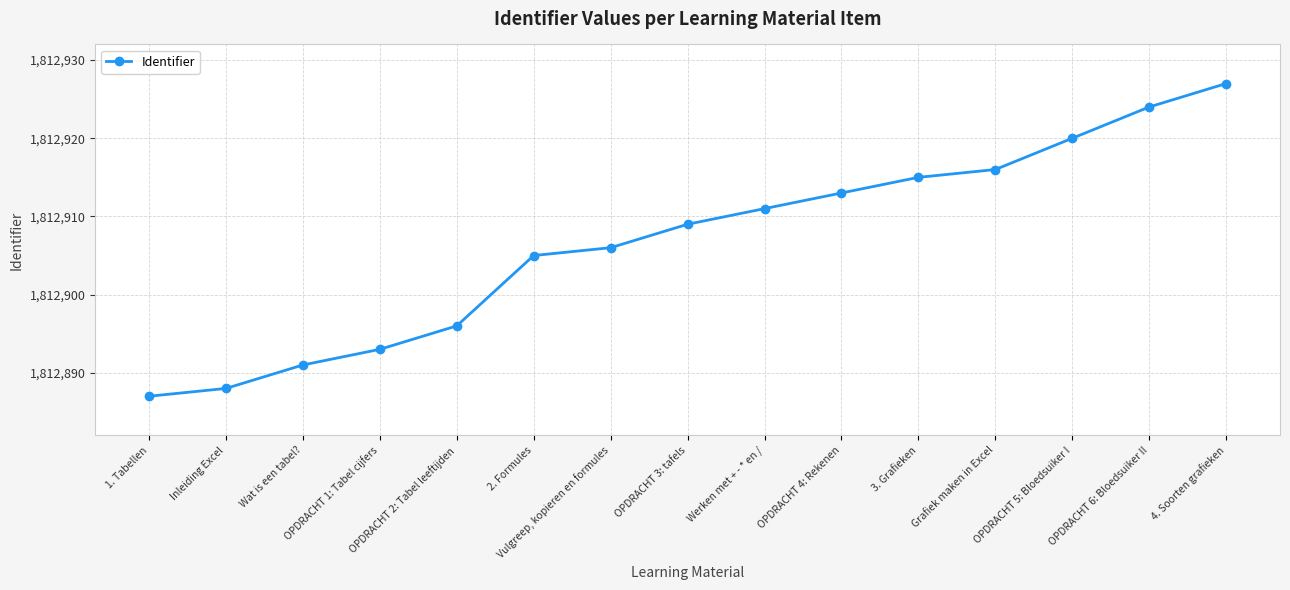

Reading right to left, transcribe all the data shown in this chart.

4. Soorten grafieken=1812927	OPDRACHT 6: Bloedsuiker II=1812924	OPDRACHT 5: Bloedsuiker I=1812920	Grafiek maken in Excel=1812916	3. Grafieken=1812915	OPDRACHT 4: Rekenen=1812913	Werken met + - * en /=1812911	OPDRACHT 3: tafels=1812909	Vulgreep, kopieren en formules=1812906	2. Formules=1812905	OPDRACHT 2: Tabel leeftijden=1812896	OPDRACHT 1: Tabel cijfers=1812893	Wat is een tabel?=1812891	Inleiding Excel=1812888	1. Tabellen=1812887